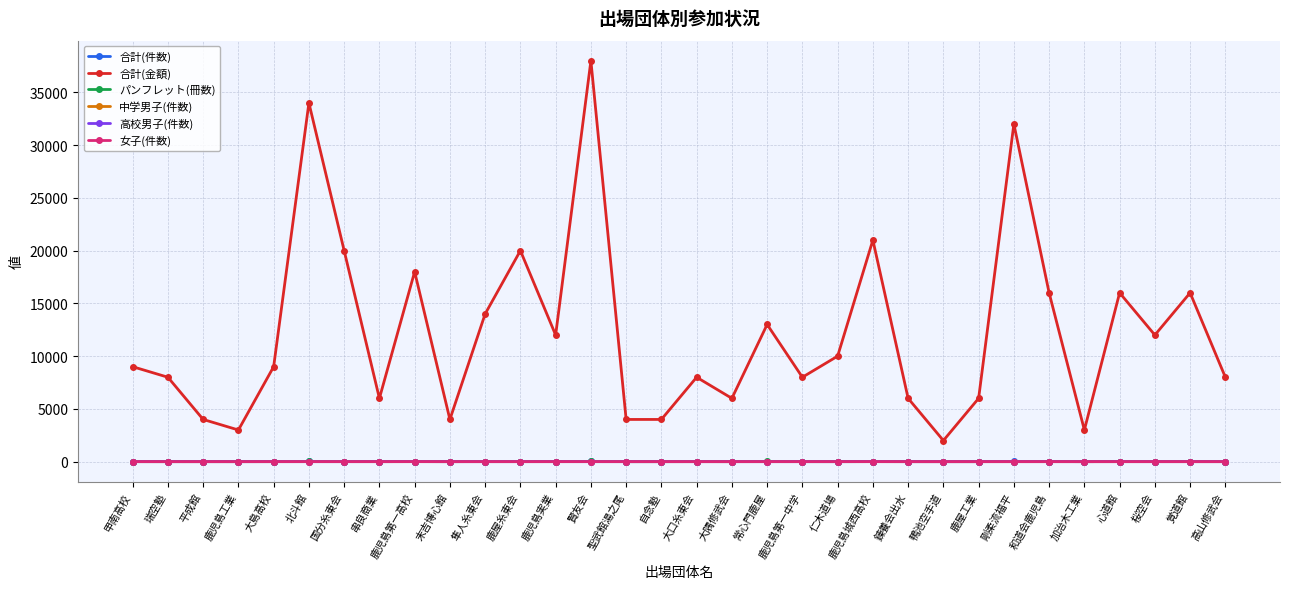

What is the total value across all series at 隼人糸東会?

14016